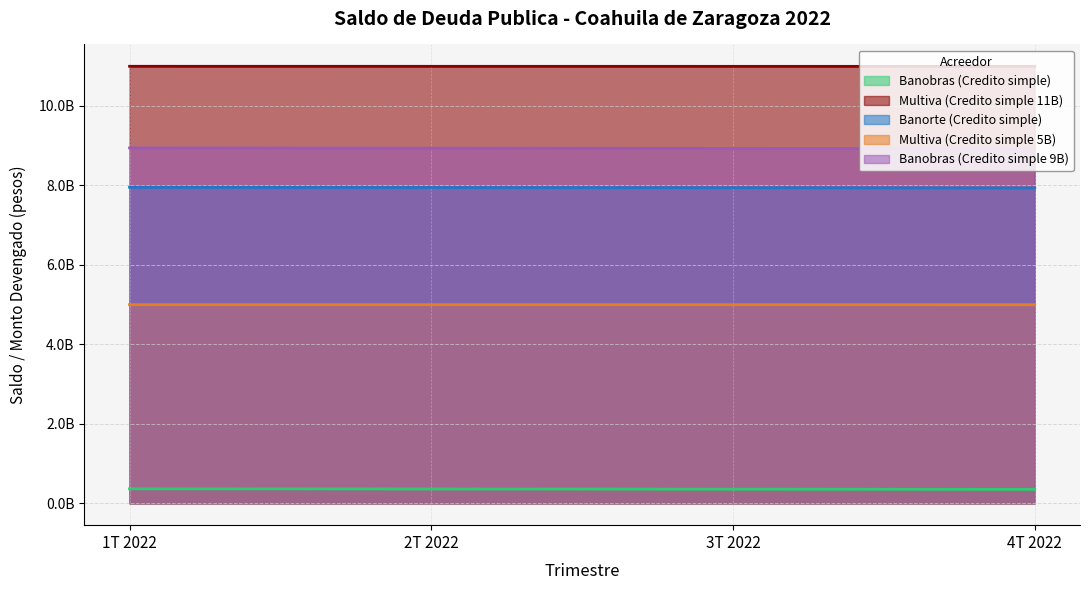

How many lines are shown in the chart?

5